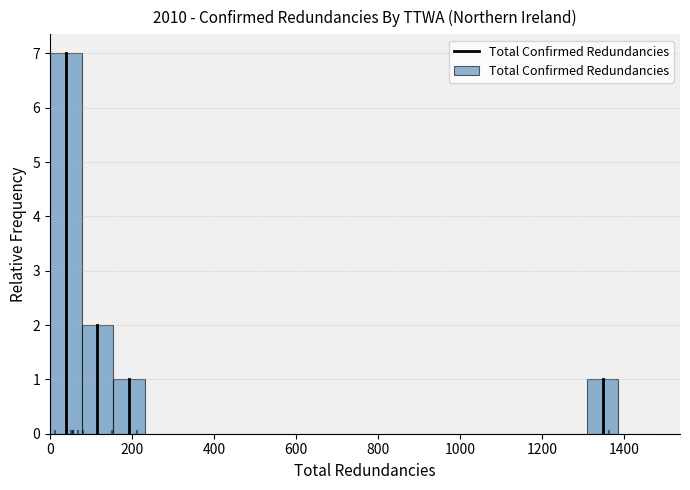

Around what value on the x-axis is the tallest bar? Give the approximate position of its centre, as read against the axis.

40